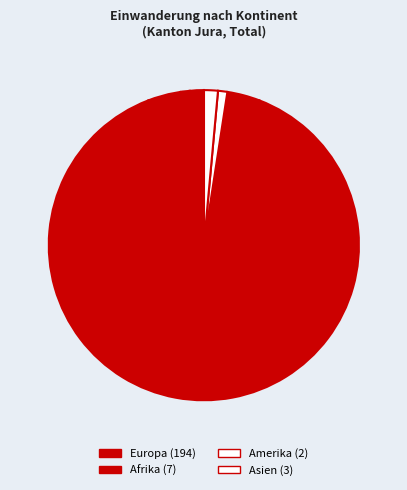

Count the number of slices in the pie.

4